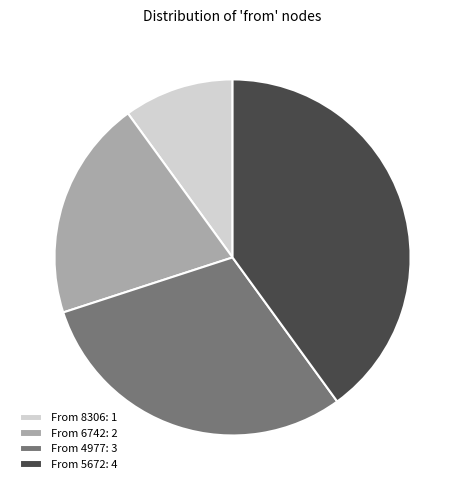

Is From 4977: 3 the majority of the pie?

No